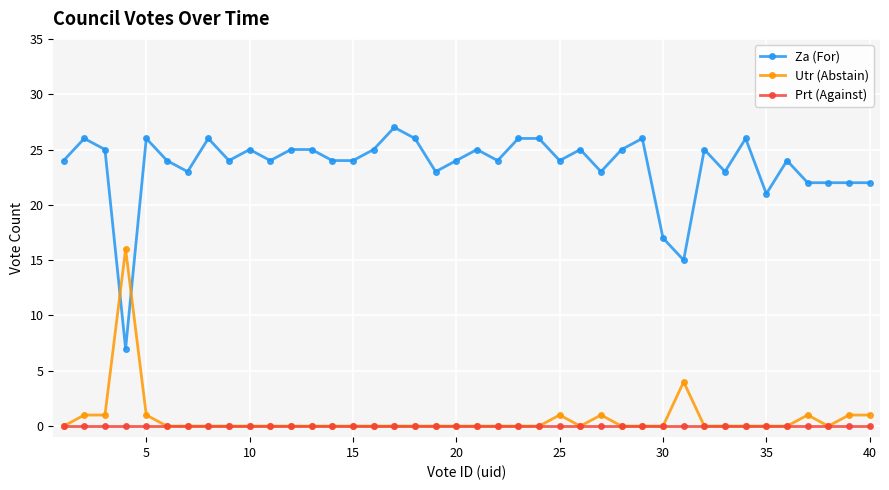

List the series in order of their peak value, lowest first.

Prt (Against), Utr (Abstain), Za (For)